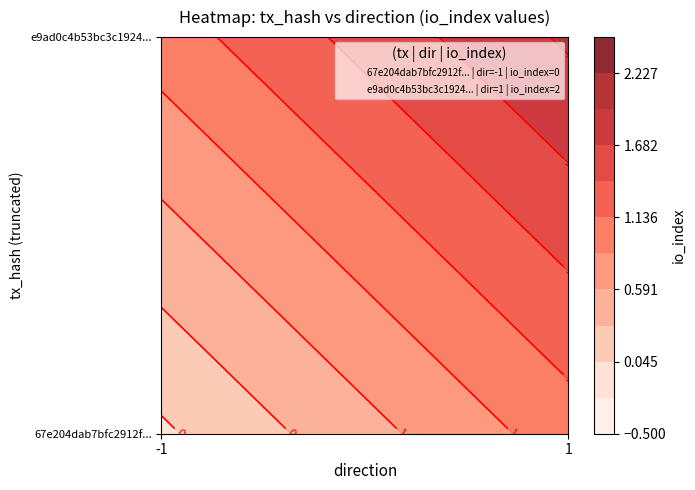

Is it true that e9ad0c4b53bc3c19248791d34225fa760b7bf31 equals 0 at direction?

False